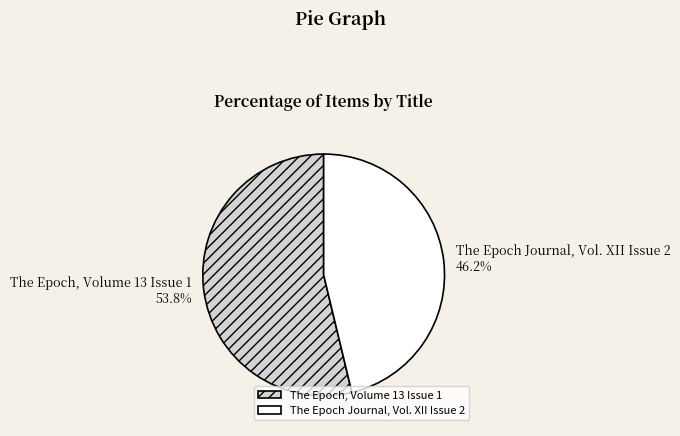

To the nearest percent, what percentage of the pie is The Epoch Journal, Vol. XII Issue 2?

46%